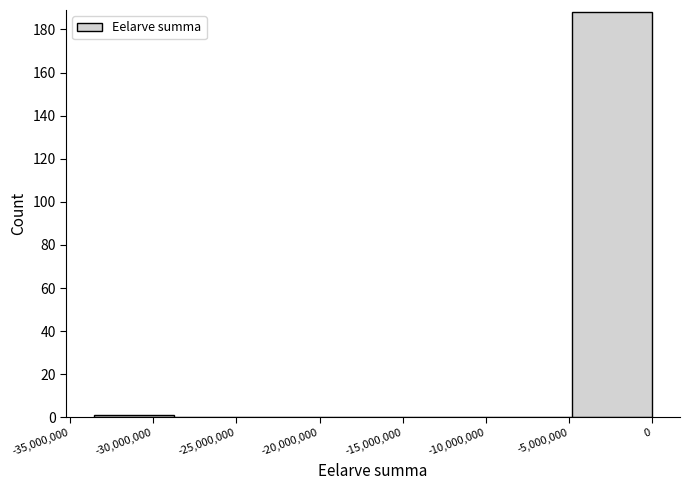

Reading left to right, transcribe this chart: for each bar, give the range it covers on the x-axis and its height. Neither the bar edges nor the heights are printed on the chart, so give them approximately, as read against the axes.

-33500000 to -29000000: under 2
-29000000 to -24000000: 0
-24000000 to -19000000: 0
-19000000 to -14500000: 0
-14500000 to -9500000: 0
-9500000 to -5000000: 0
-5000000 to 0: 188